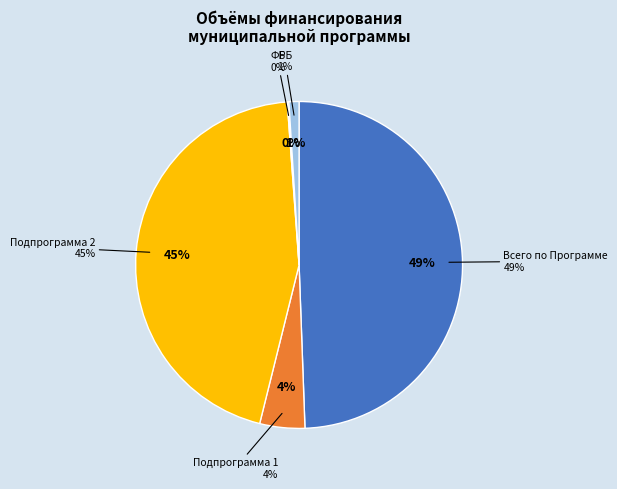

How many slices are in this pie chart?

5